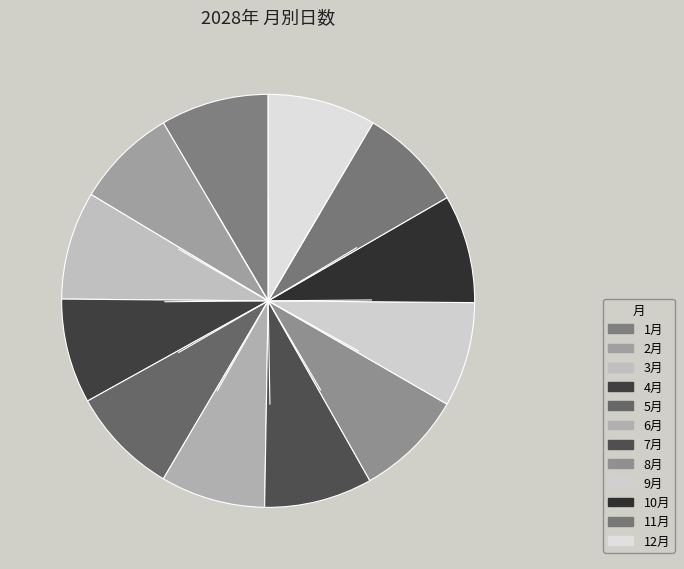

Is 12月 the majority of the pie?

No